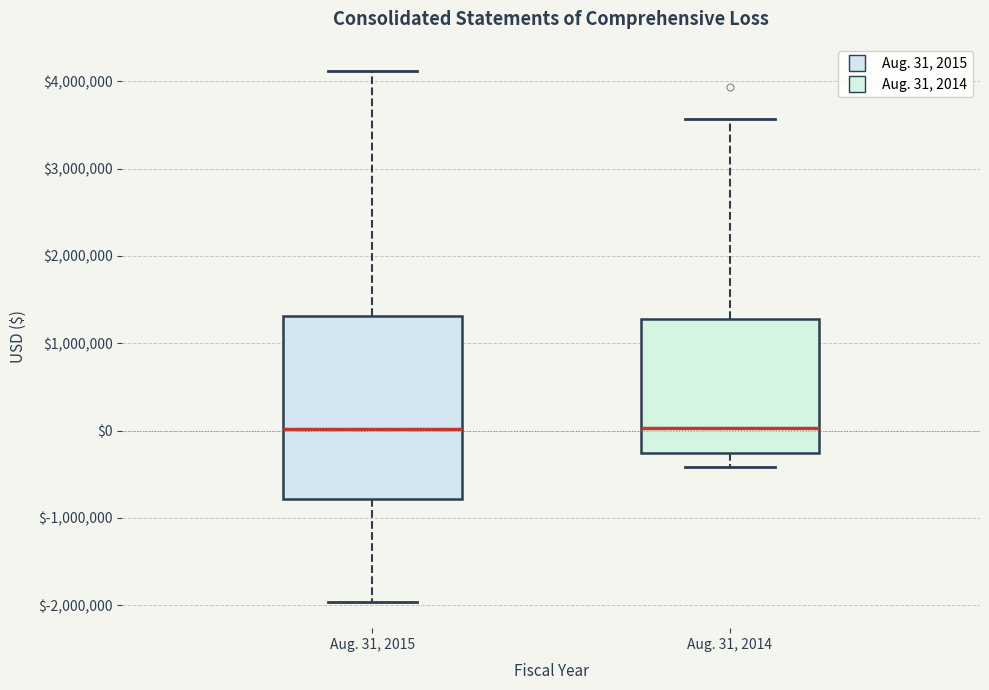

Reading left to right, read every box against the y-axis: the position of its median line, the range the box covers, and the ends of its whiskers. The values are not printed on the chart, so give them approximately, as read against the axis.

Aug. 31, 2015: median 0, box -800000 to 1300000, whiskers -2000000 to 4100000
Aug. 31, 2014: median 0, box -300000 to 1300000, whiskers -400000 to 3600000